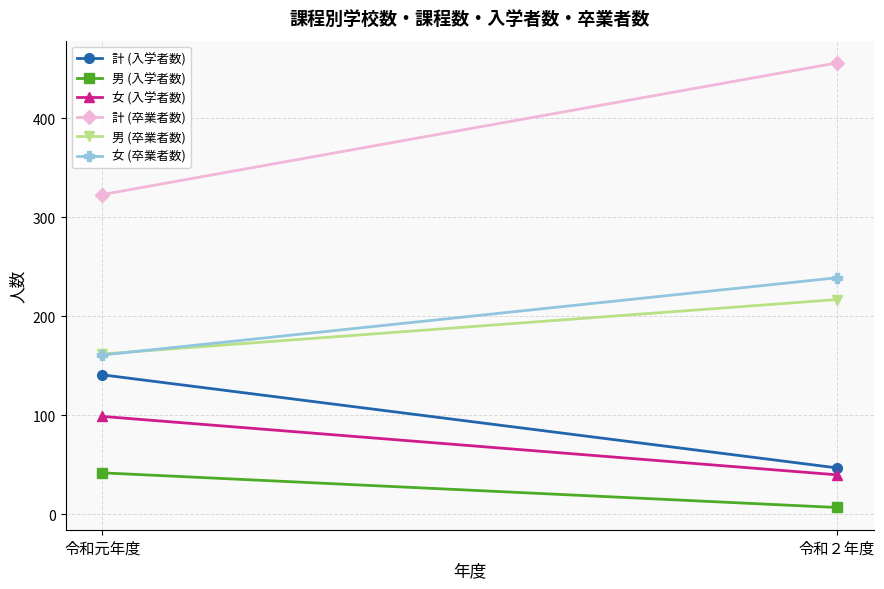

What is the maximum value shown in the chart?

456